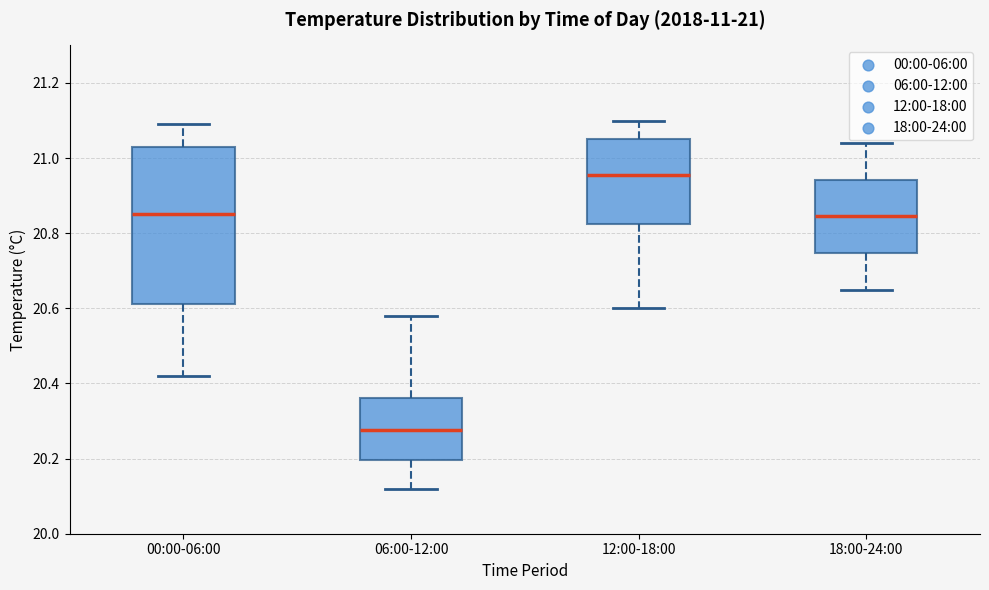

Which box has the lowest median line?

06:00-12:00